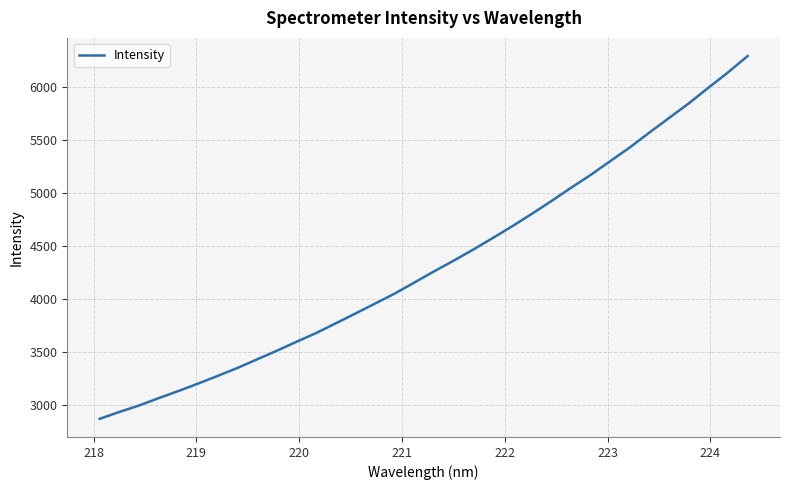

What is the greatest value displayed?

6287.8